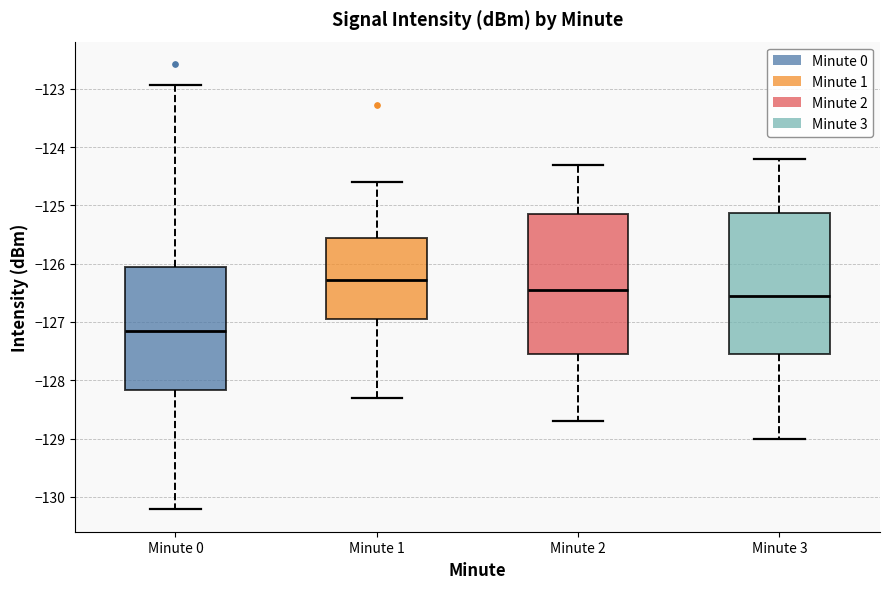

Where is the lower edge of the box for Minute 1 on the y-axis? The values are not printed on the chart, so give them approximately, as read against the axis.

-126.9